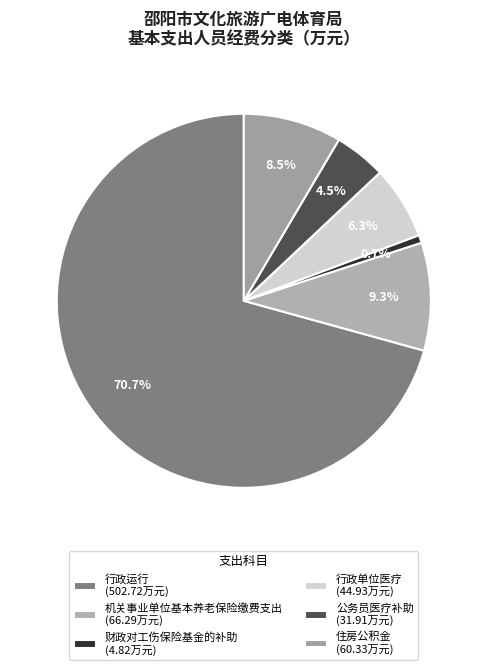

What is the smallest slice in the pie chart?

财政对工伤保险基金的补助